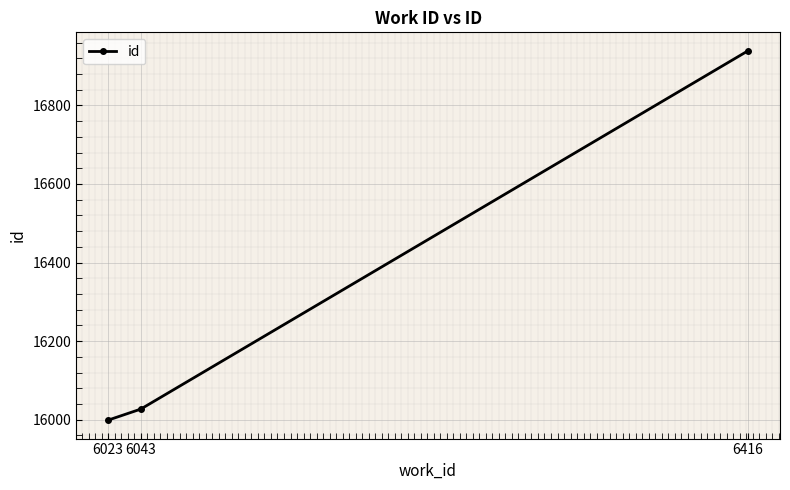

Where is the data nearest to the value 16469?

6043